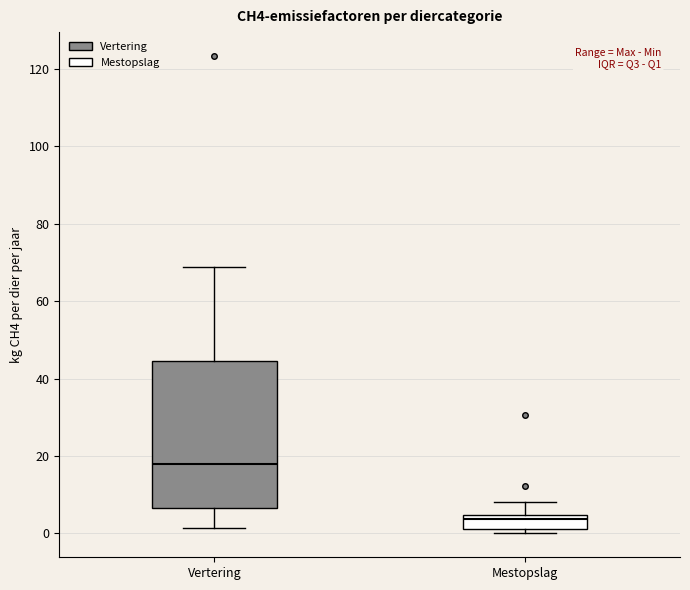

Where is the lower edge of the box for Mestopslag on the y-axis? The values are not printed on the chart, so give them approximately, as read against the axis.

2